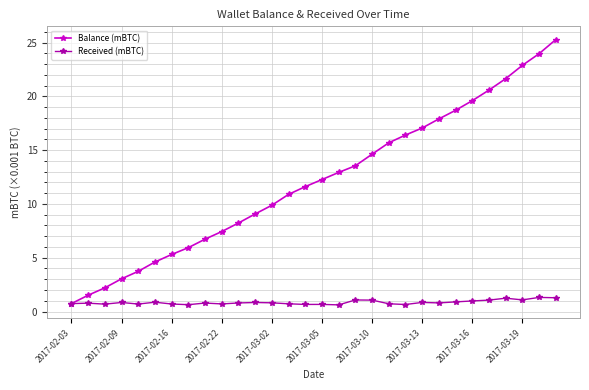

Which series has the largest range (max minus min)?

Balance (mBTC)